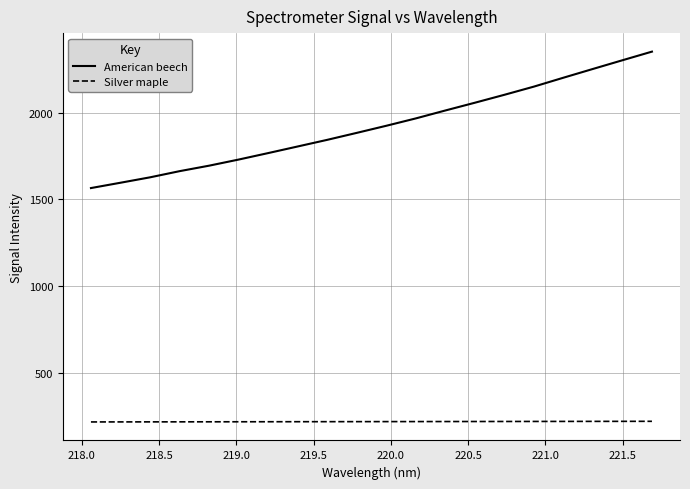

What is the maximum value shown in the chart?

2351.2